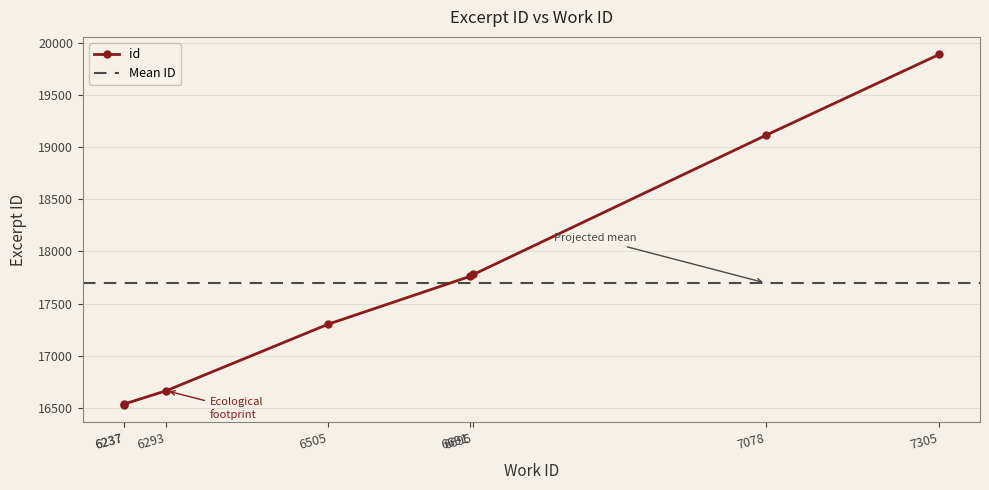

What is the change in value from 6505 to 7078?

+1814